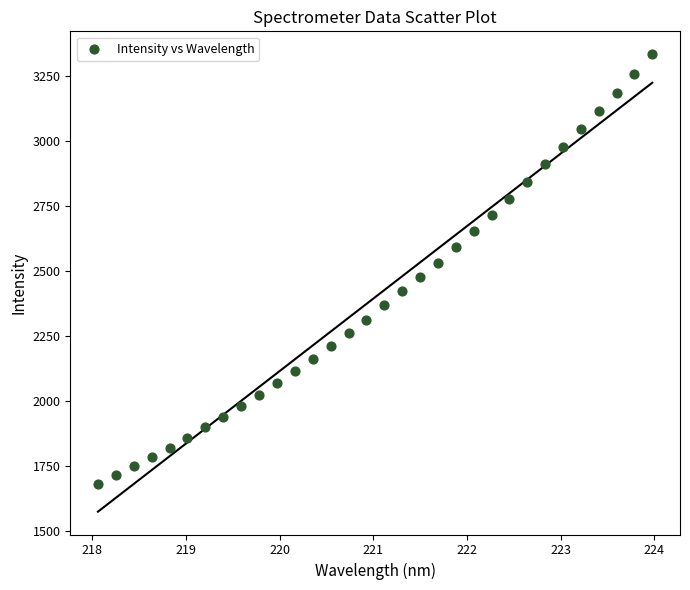

What is the range of X values (max minus min)?

5.9